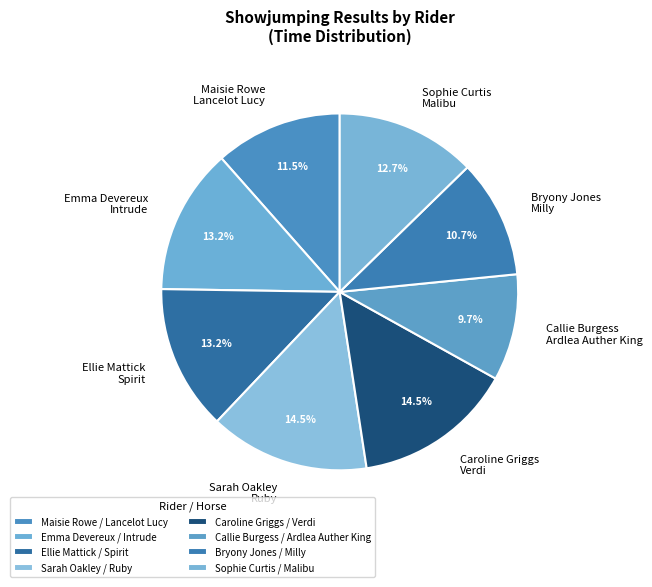

Which has a higher value, Sarah Oakley Ruby or Sophie Curtis Malibu?

Sarah Oakley Ruby